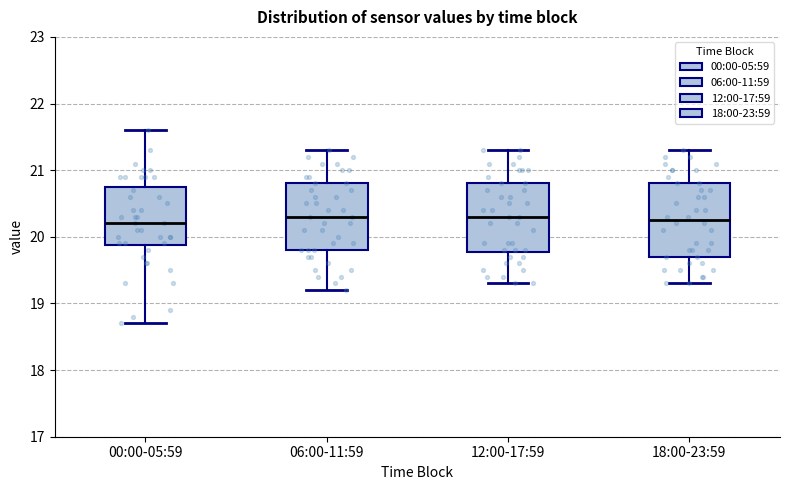

Where does the upper whisker of the box for 00:00-05:59 end on the y-axis? The values are not printed on the chart, so give them approximately, as read against the axis.

21.6